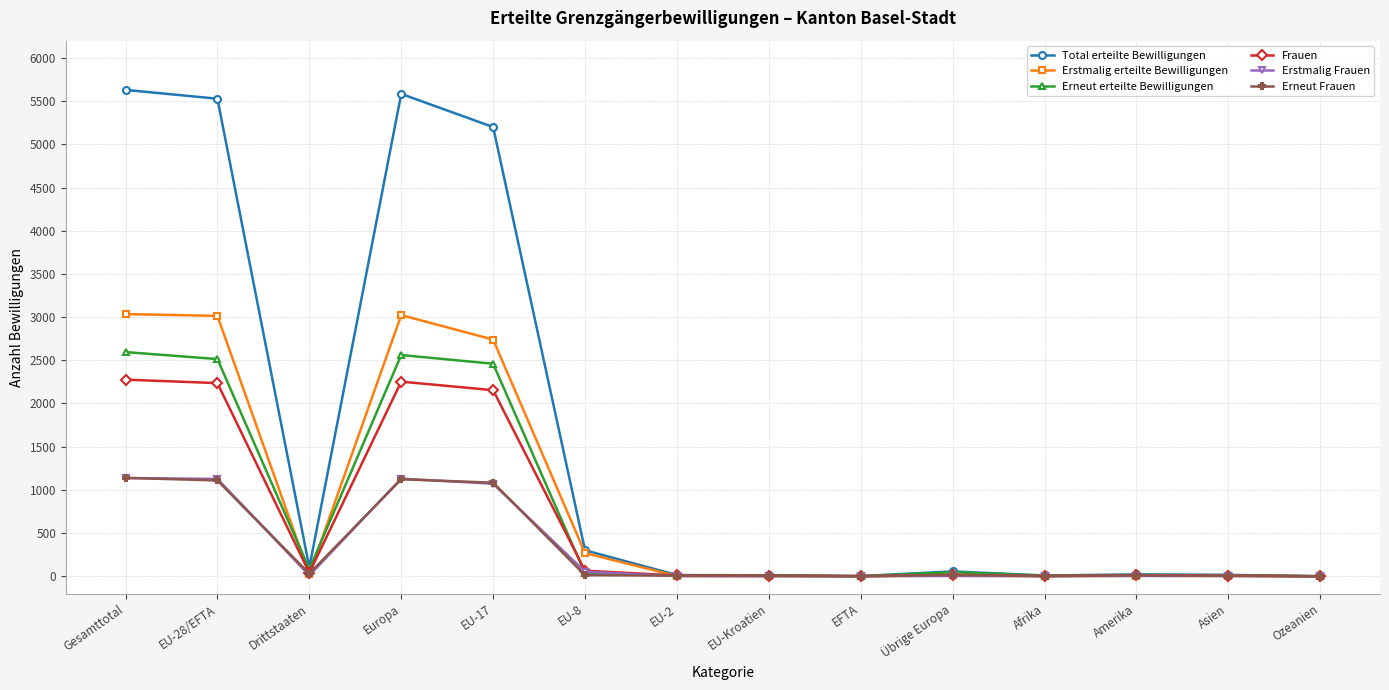

What are all the series names shown in the legend?

Total erteilte Bewilligungen, Erstmalig erteilte Bewilligungen, Erneut erteilte Bewilligungen, Frauen, Erstmalig Frauen, Erneut Frauen